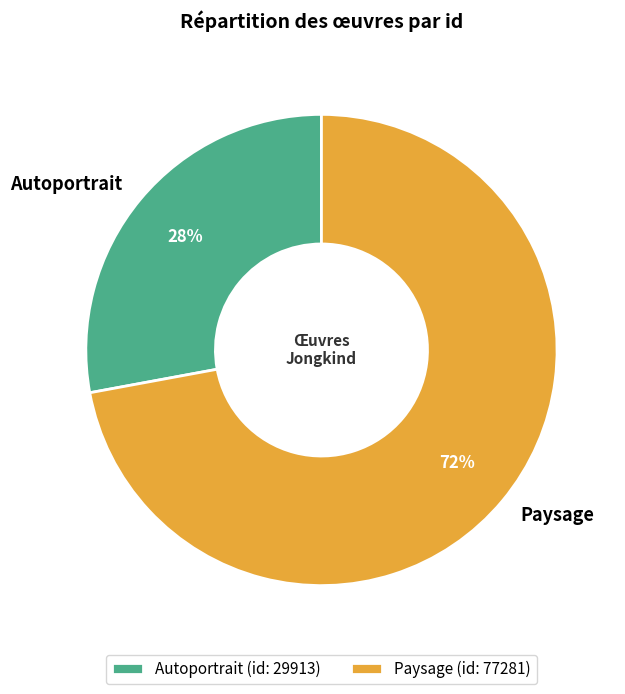

Does Paysage account for over 50% of the chart?

Yes